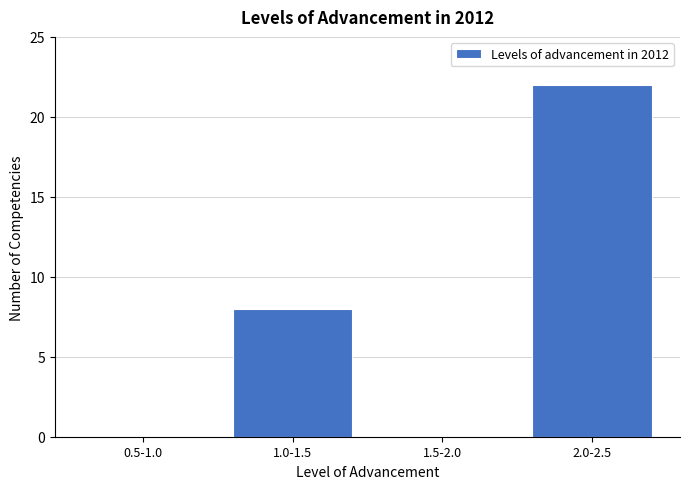

Reading right to left, list all the values displayed in this chart.

2.0-2.5=22	1.5-2.0=0	1.0-1.5=8	0.5-1.0=0